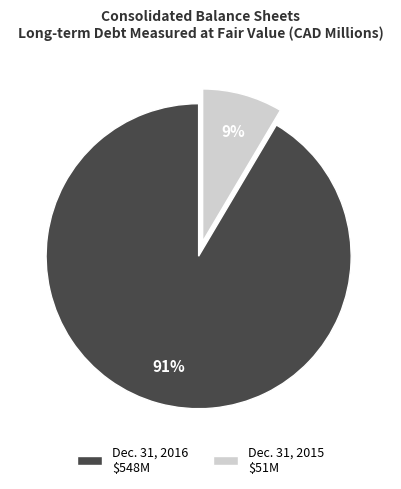

How many slices are in this pie chart?

2